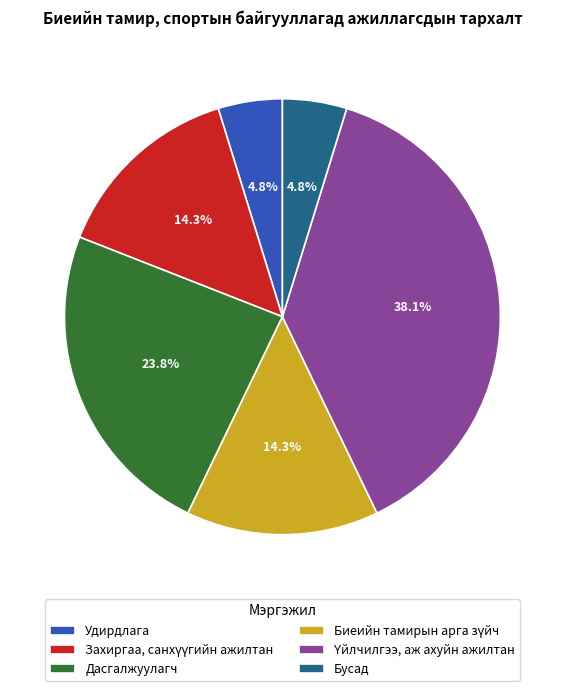

Is there a majority slice in this chart?

No